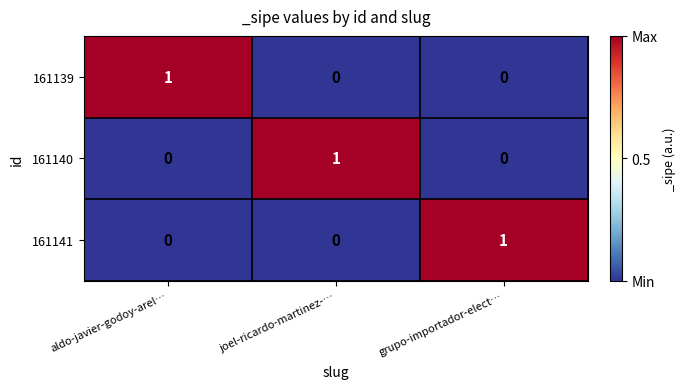

Is the value of 161141 at grupo-importador-elect… greater than the value of 161140 at aldo-javier-godoy-arel…?

Yes